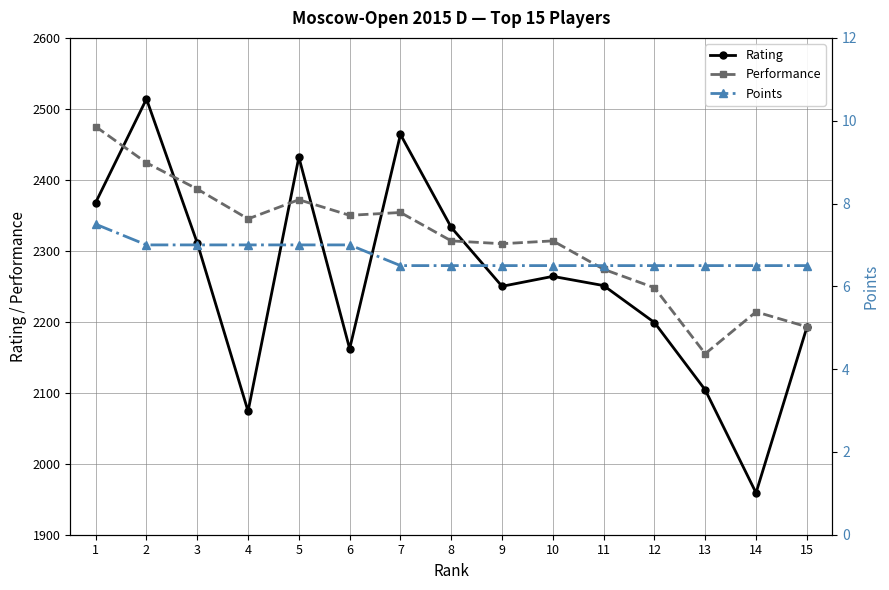

True or false: Points and Rating cross at least once.

False